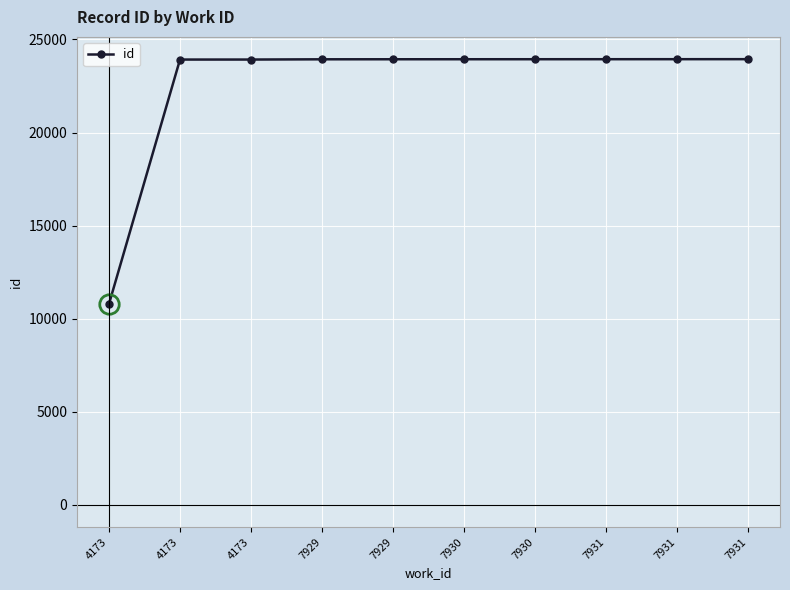

What is the smallest value displayed?

10789